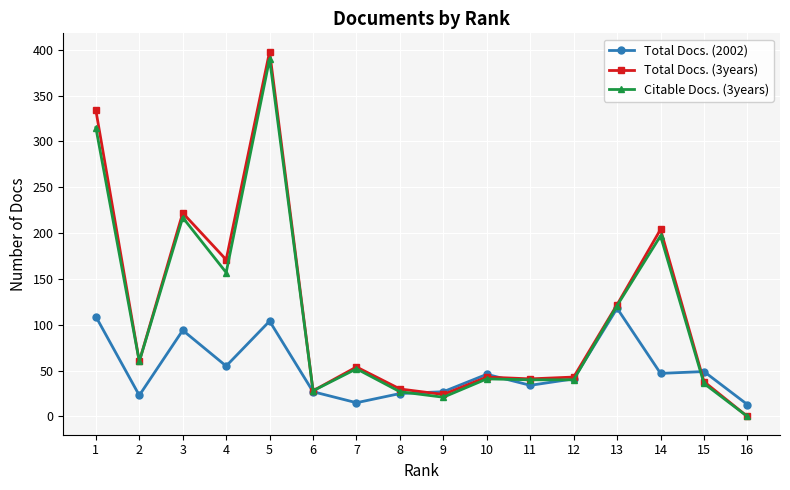

Is it true that Citable Docs. (3years) equals 197 at 16?

False